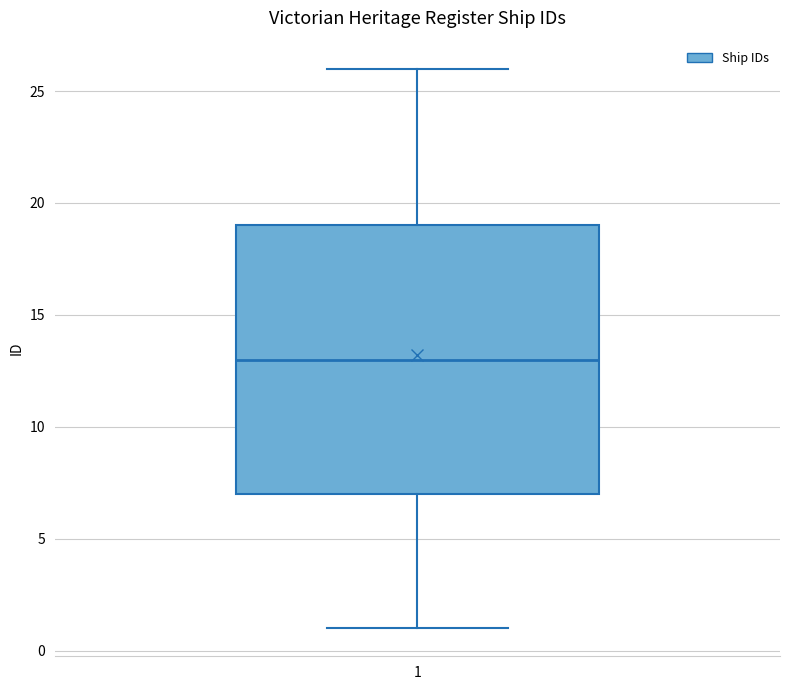

Transcribe this box plot: give where the median line is, the range the box spans, and where the two whiskers end, as read against the y-axis. The values are not printed on the chart, so give them approximately, as read against the axis.

median 13, box 7 to 19, whiskers 1 to 26